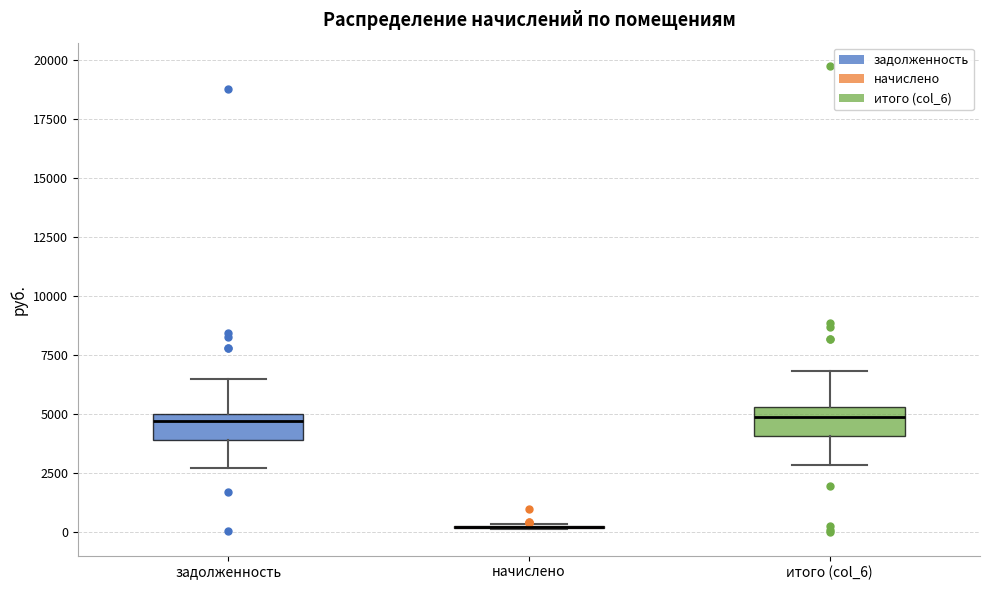

Reading left to right, read every box against the y-axis: the position of its median line, the range the box covers, and the ends of its whiskers. The values are not printed on the chart, so give them approximately, as read against the axis.

задолженность: median 4500, box 4000 to 5000, whiskers 2500 to 6500
начислено: box collapsed to a line at 0, whiskers 0 to 500
итого (col_6): median 5000, box 4000 to 5500, whiskers 3000 to 7000